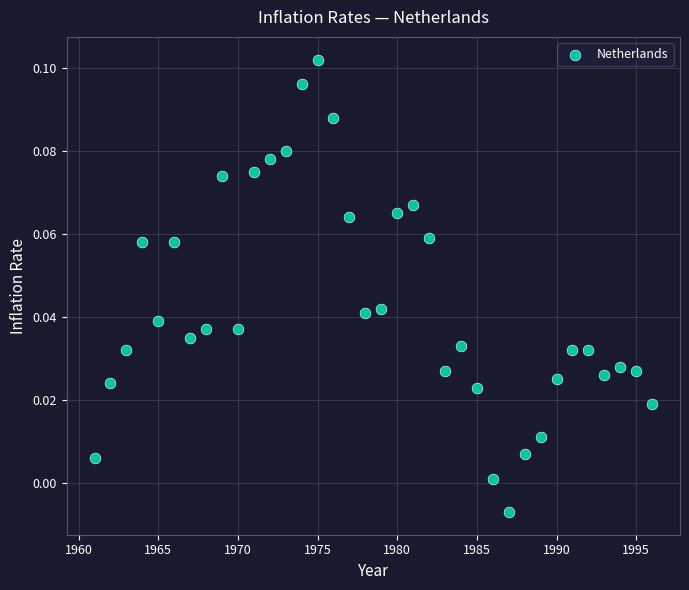

What is the range of X values (max minus min)?

35.0